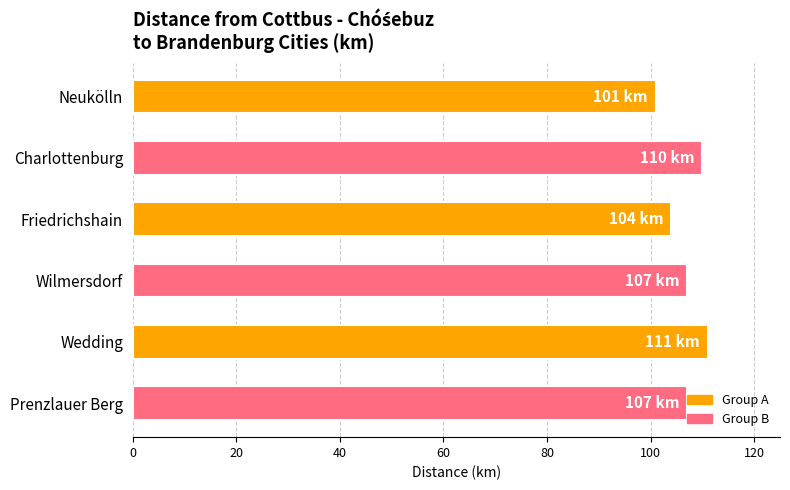

What is the value of the 6th bar from the top?

107